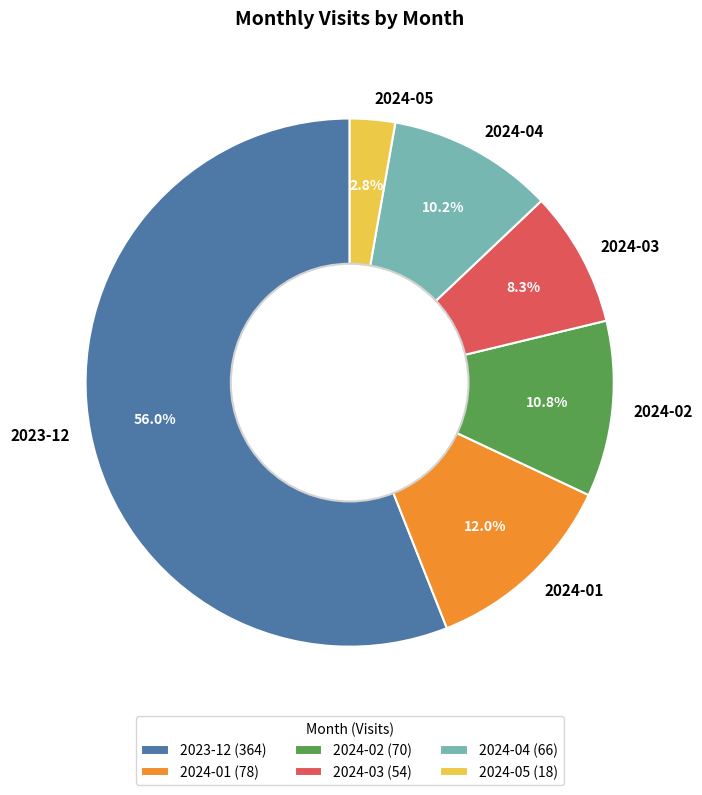

Do 2024-03 and 2024-05 together represent more than half of the pie?

No